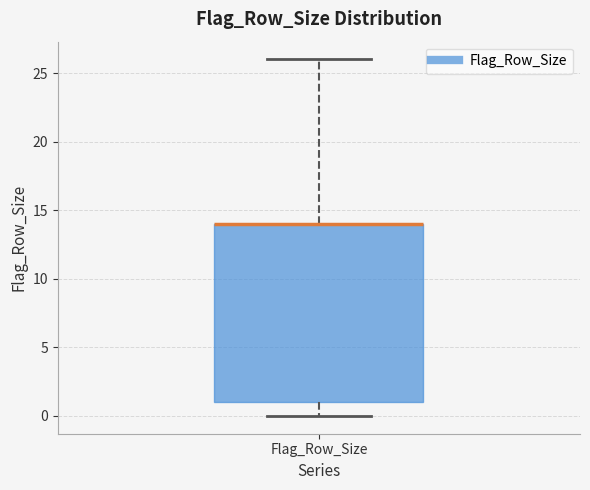

Where is the lower edge of the box for Flag_Row_Size on the y-axis? The values are not printed on the chart, so give them approximately, as read against the axis.

1